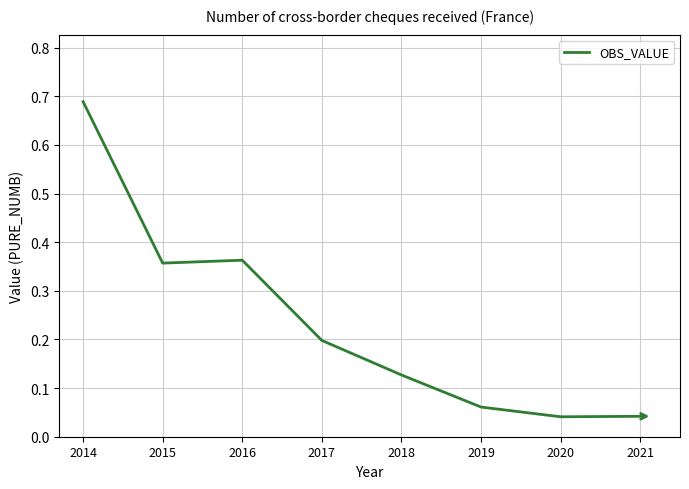

What is the difference between the second highest and second lowest values?

0.3